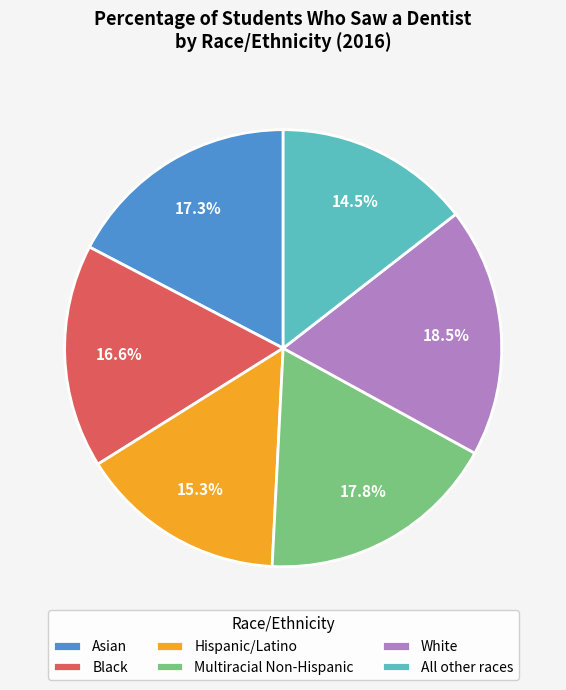

Which has a higher value, Asian or Black?

Asian